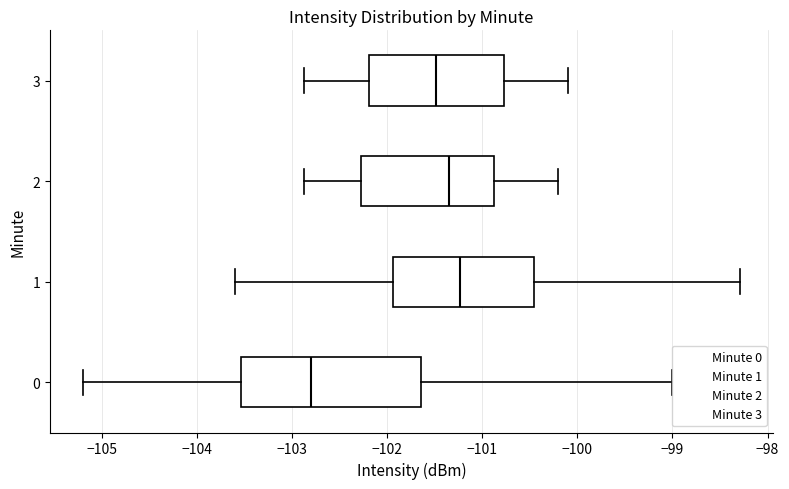

Which box's median line is the furthest to the left?

0